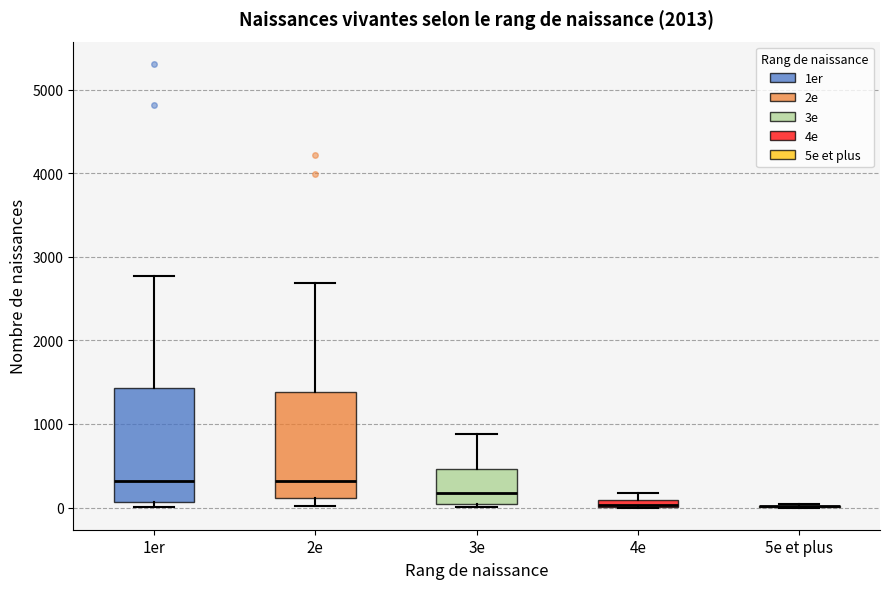

Where is the lower edge of the box for 1er on the y-axis? The values are not printed on the chart, so give them approximately, as read against the axis.

100